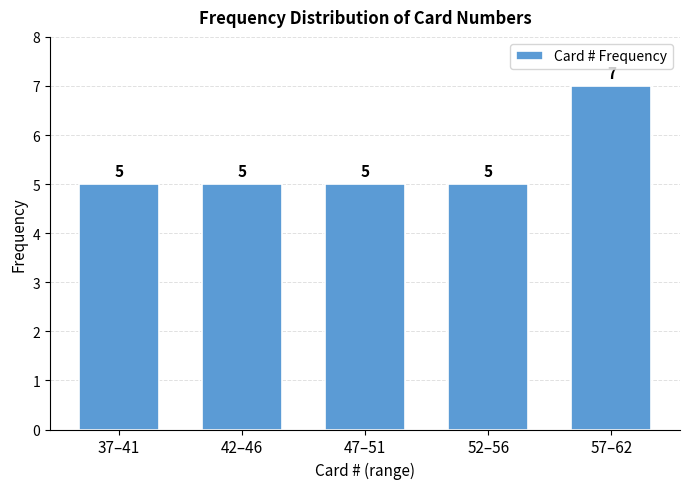

Reading right to left, extract all data points from this chart.

7	5	5	5	5